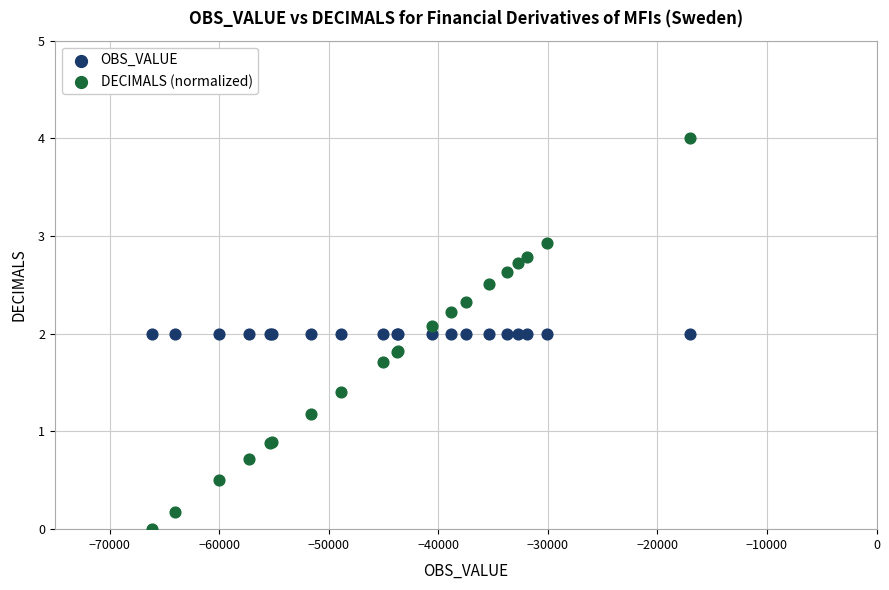

Which series reaches the maximum Y coordinate?

DECIMALS (normalized)